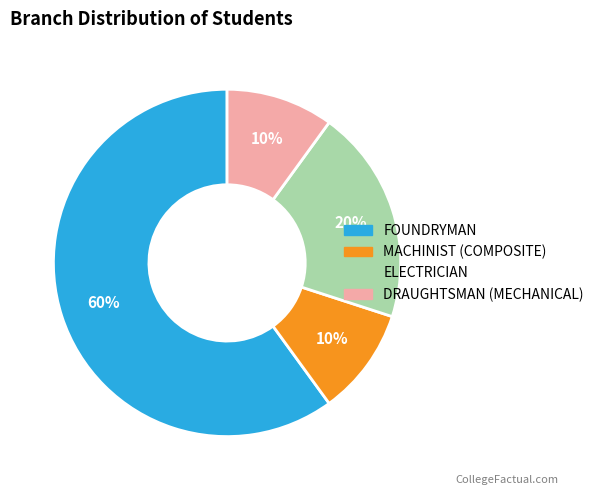

Which has a higher value, FOUNDRYMAN or DRAUGHTSMAN (MECHANICAL)?

FOUNDRYMAN